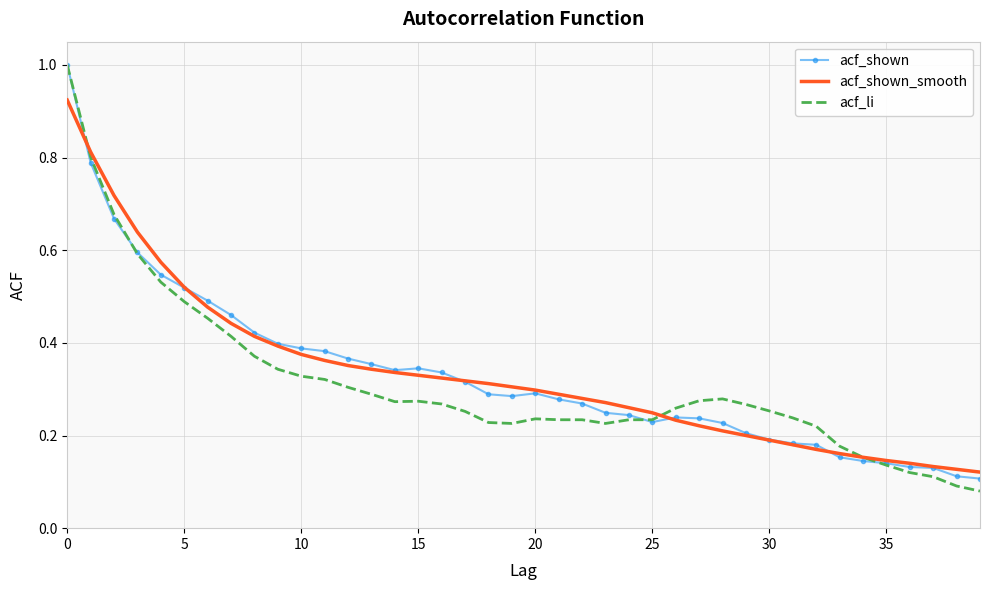

What is the maximum value shown in the chart?

1.0